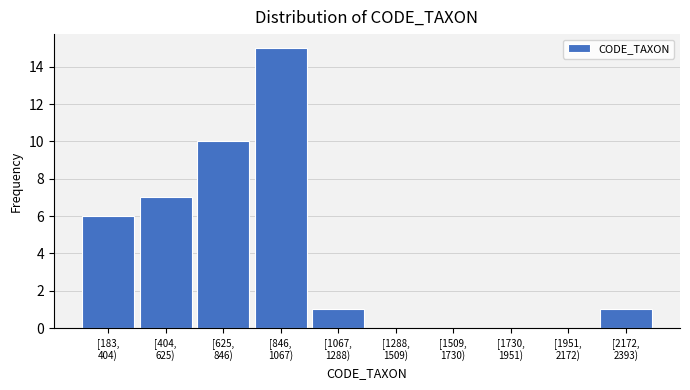

What is the maximum value shown in the chart?

15